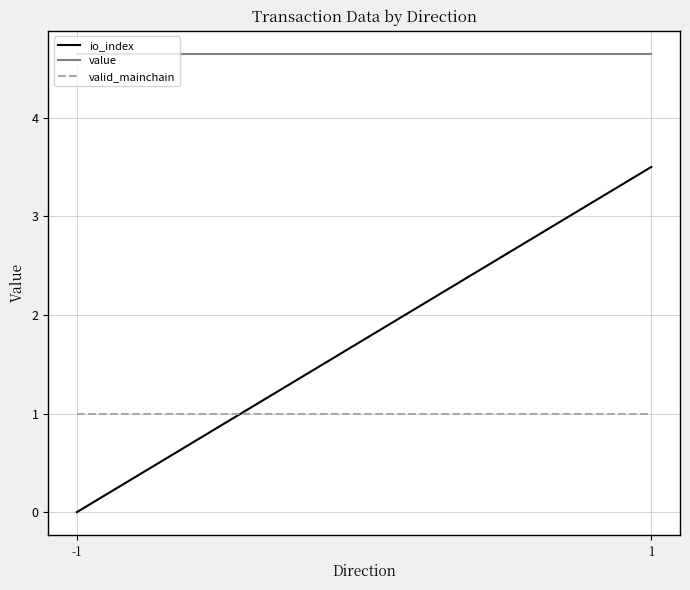

Reading right to left, what are all the values shown in this chart?

io_index: 1=3.5	-1=0.0
value: 1=4.6	-1=4.6
valid_mainchain: 1=1.0	-1=1.0